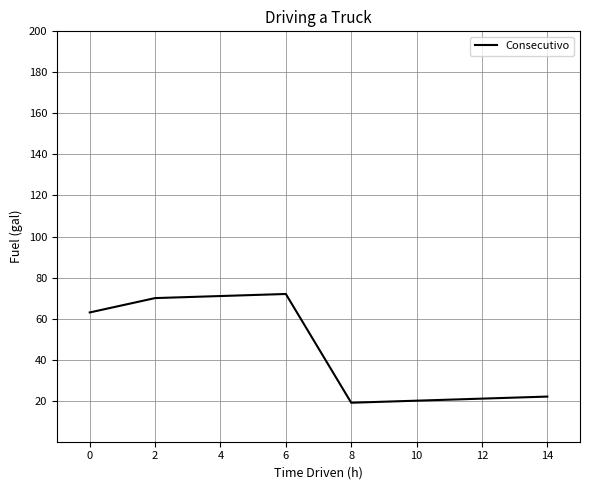

Read the value at 12, to the nearest 5.

20